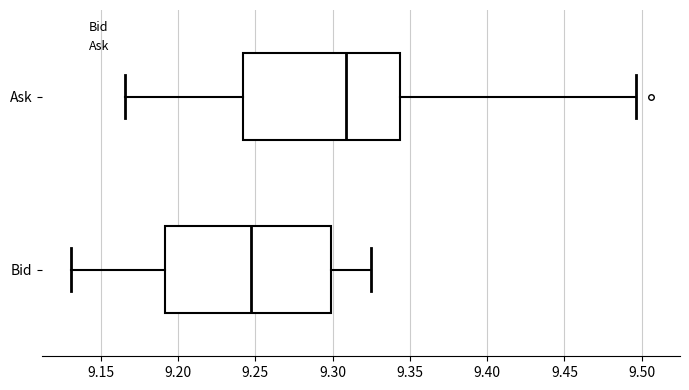

Which box has the furthest to the left median line?

Bid